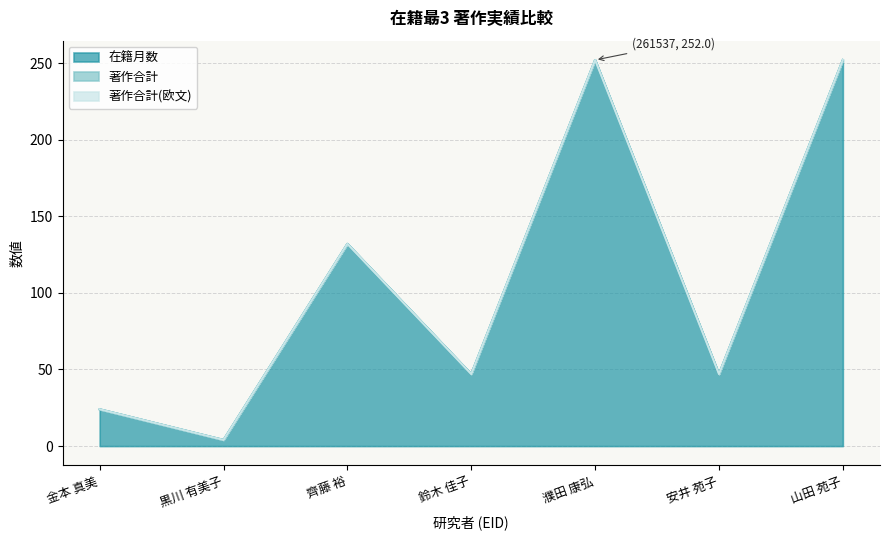

What is the lowest value of the 在籍月数 series?

4